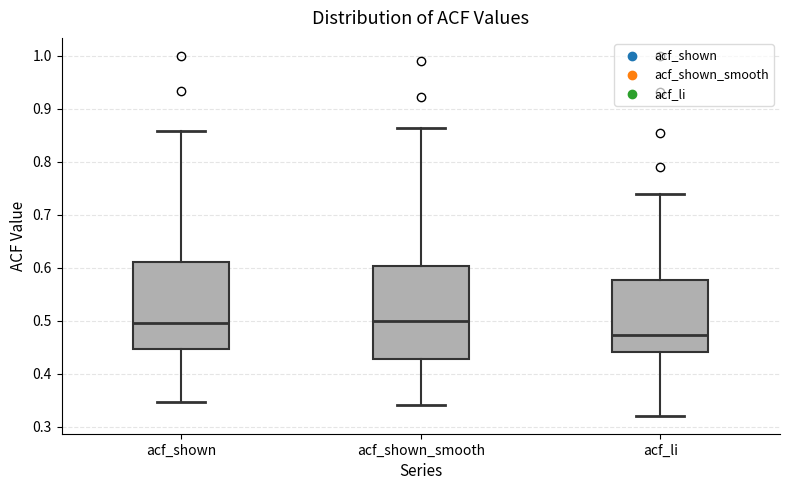

Where is the upper edge of the box for acf_li on the y-axis? The values are not printed on the chart, so give them approximately, as read against the axis.

0.58